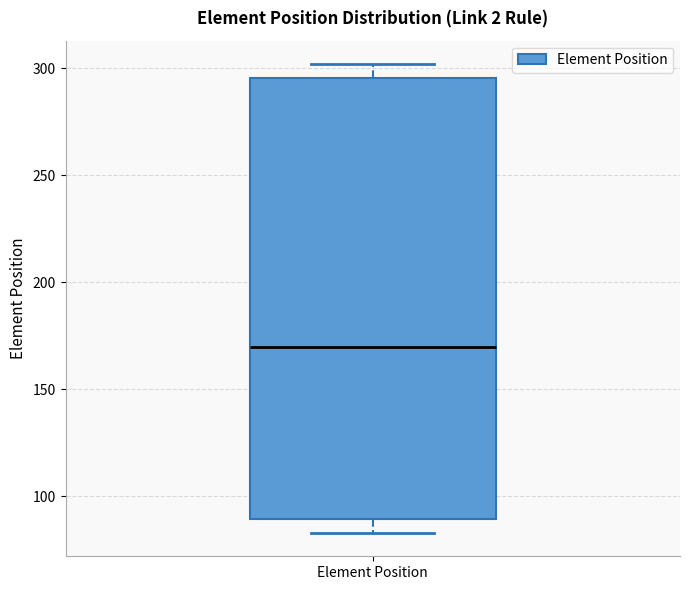

Read this box plot against the y-axis: the position of the median line, the range covered by the box, and the ends of both whiskers. The values are not printed on the chart, so give them approximately, as read against the axis.

median 170, box 90 to 295, whiskers 85 to 300